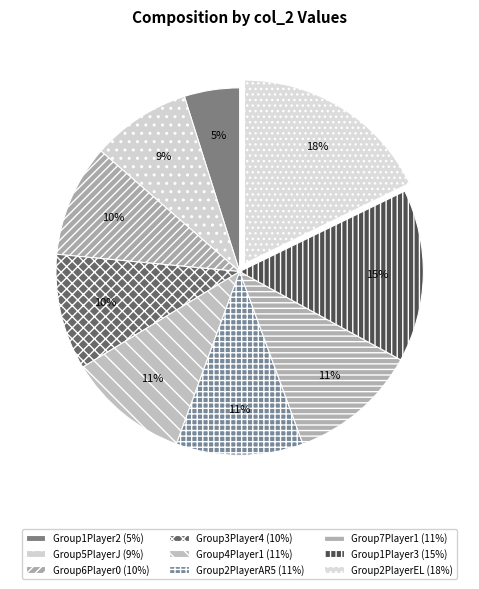

How many segments does this pie chart have?

9